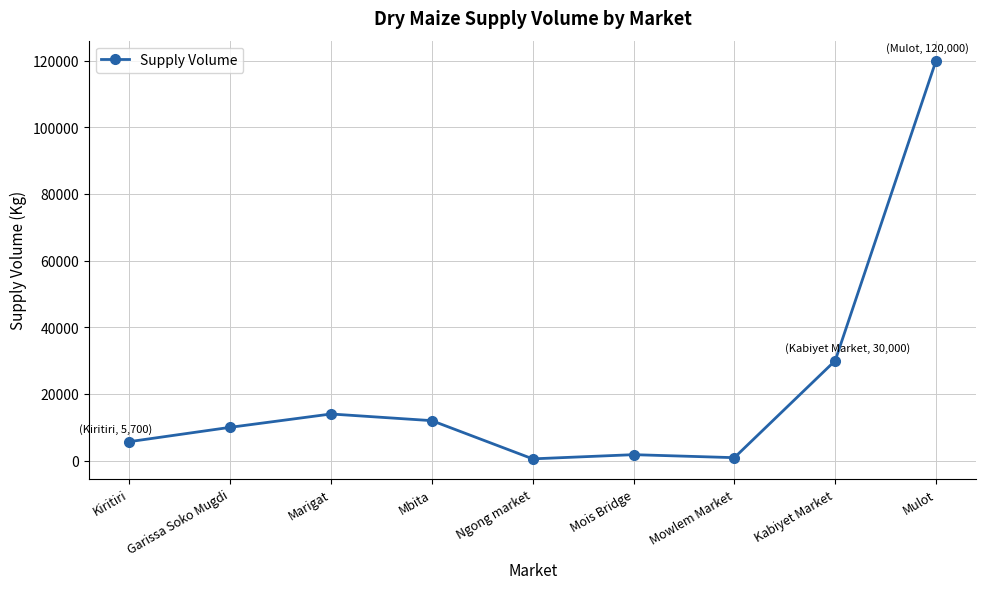

Read the value at Garissa Soko Mugdi, to the nearest 10.

10000